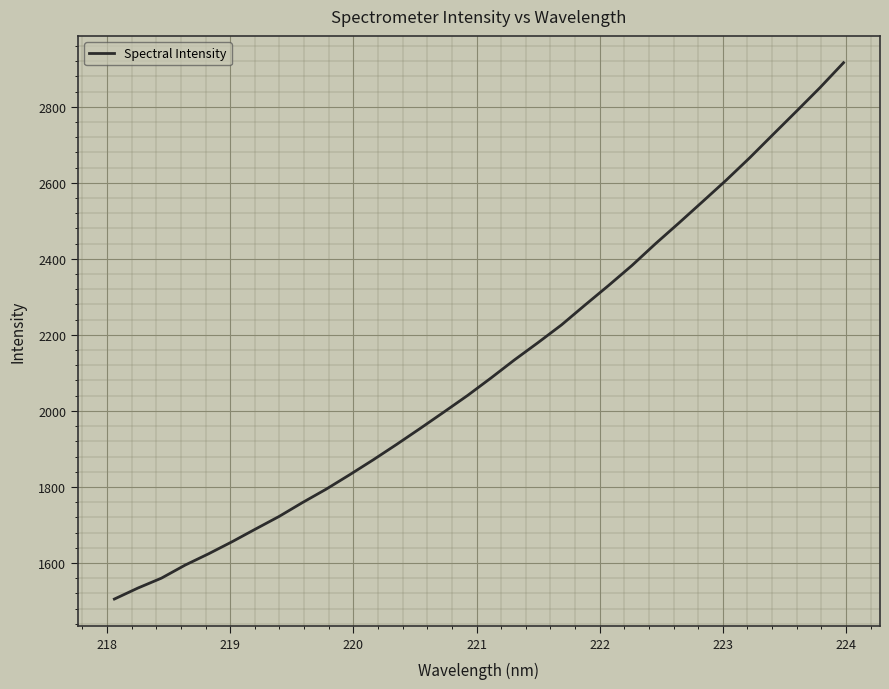

What is the minimum value shown in the chart?

1505.2